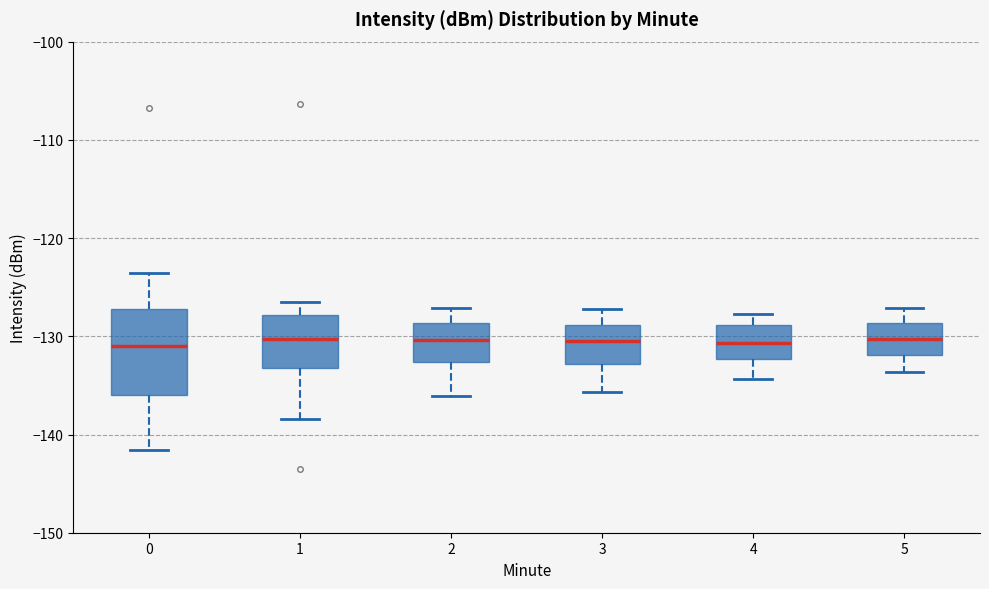

Reading left to right, transcribe this box plot: for each box, give where its median line is, the range the box spans, and where its two whiskers end, as read against the y-axis. The values are not printed on the chart, so give them approximately, as read against the axis.

0: median -131, box -136 to -127, whiskers -142 to -124
1: median -130, box -133 to -128, whiskers -138 to -126
2: median -130, box -133 to -129, whiskers -136 to -127
3: median -130, box -133 to -129, whiskers -136 to -127
4: median -131, box -132 to -129, whiskers -134 to -128
5: median -130, box -132 to -129, whiskers -134 to -127